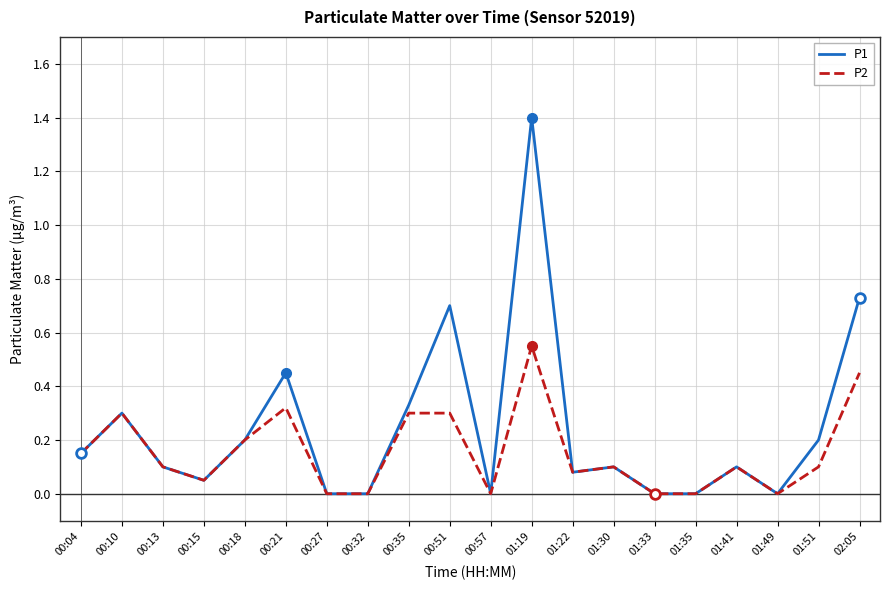

What is the average value of the P1 series?

0.2